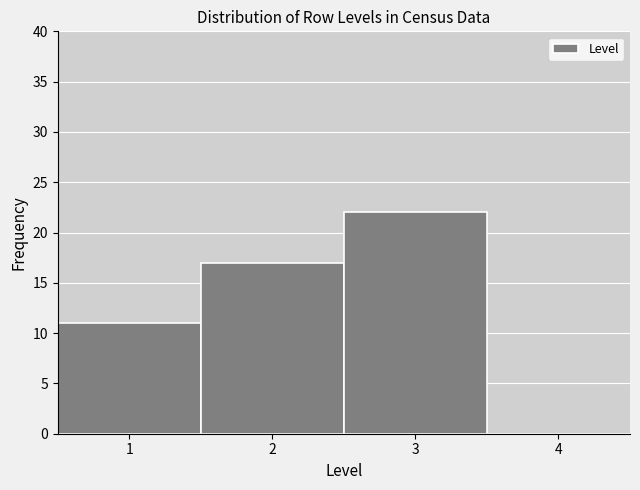

What is the height of the bar covering 1.5 to 2.5 on the x-axis? The values are not printed on the chart, so give them approximately, as read against the axis.

17